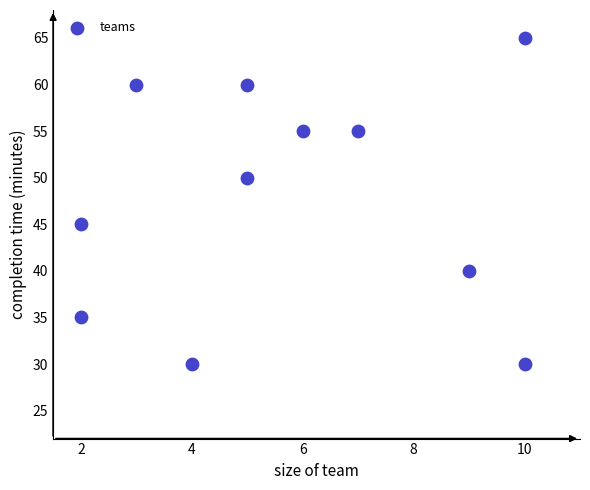

What is the average Y value?

48